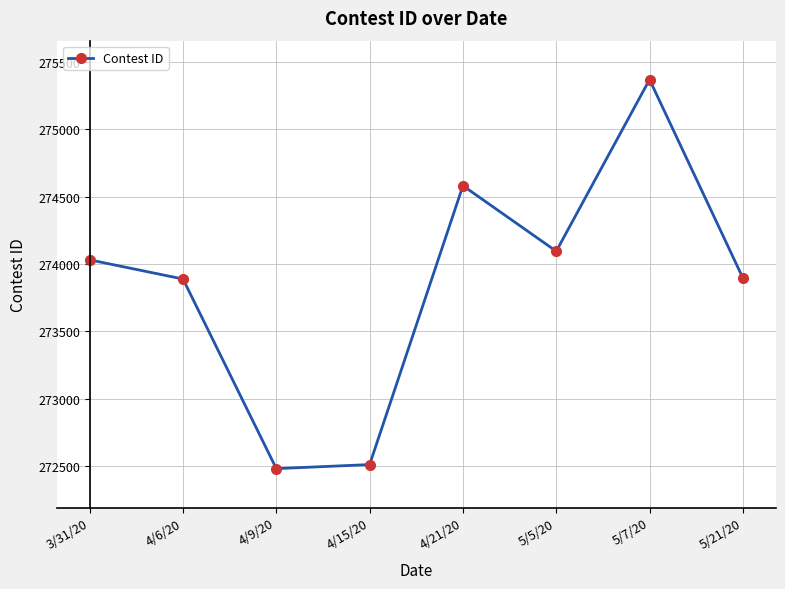

What is the average value?

273857